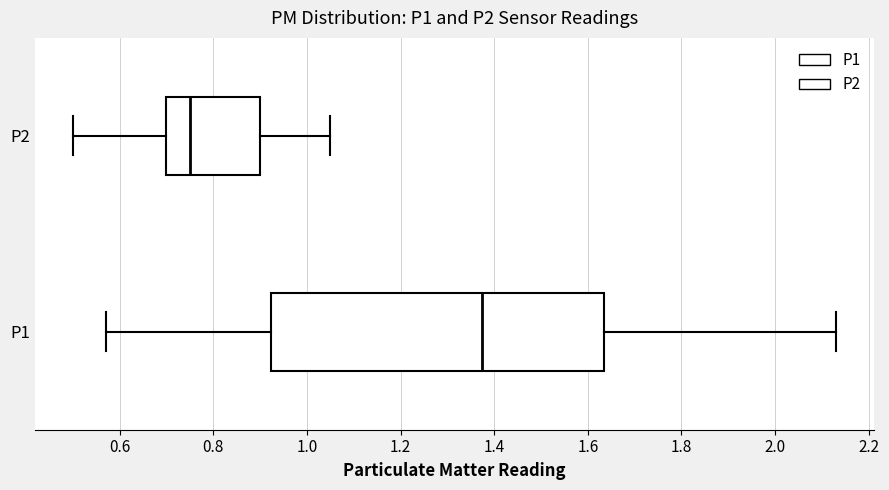

Which box's median line is the furthest to the left?

P2